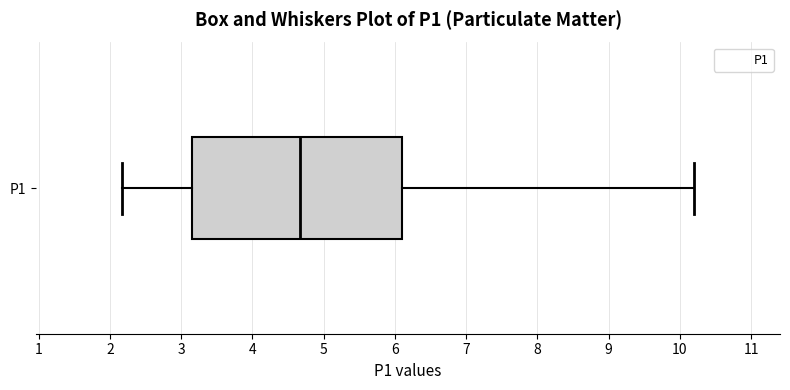

Read this box plot against the x-axis: the position of the median line, the range covered by the box, and the ends of both whiskers. The values are not printed on the chart, so give them approximately, as read against the axis.

median 4.7, box 3.2 to 6.1, whiskers 2.2 to 10.2